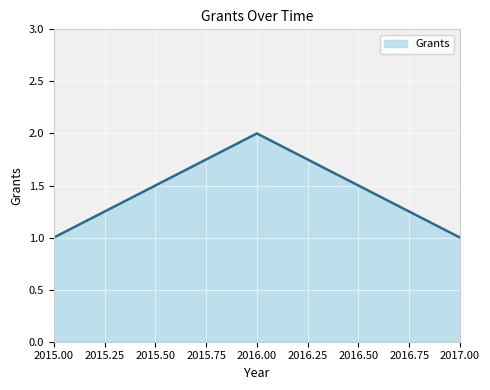

Reading left to right, transcribe all the data shown in this chart.

2015.00=1	2016.00=2	2017.00=1